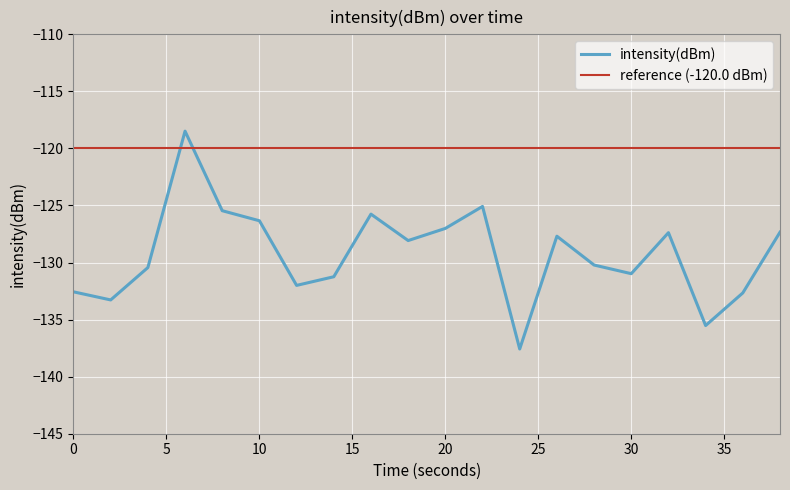

What is the highest value of the intensity(dBm) series?

-118.5